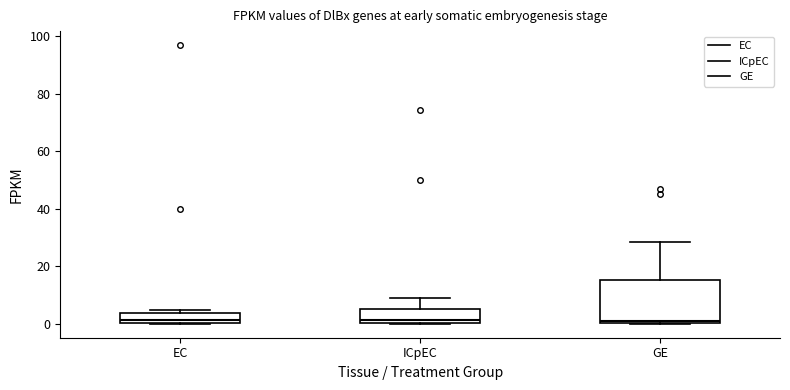

Which box is the tallest, from its lower edge to its upper edge?

GE